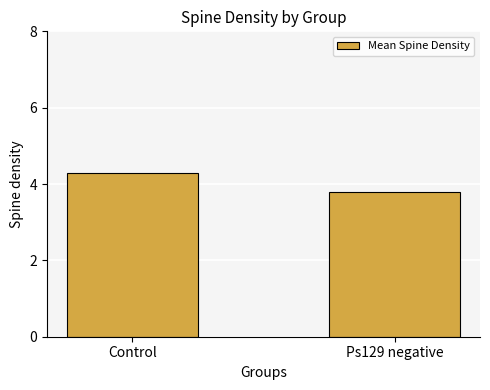

Are the bars horizontal?

No